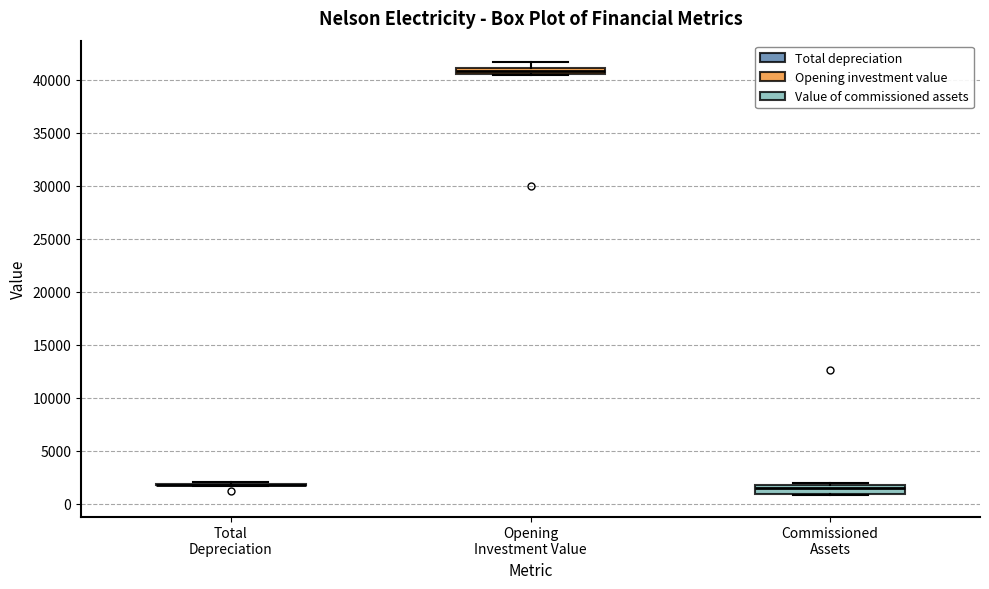

Where does the median line of the box for Commissioned Assets sit on the y-axis? The values are not printed on the chart, so give them approximately, as read against the axis.

1500